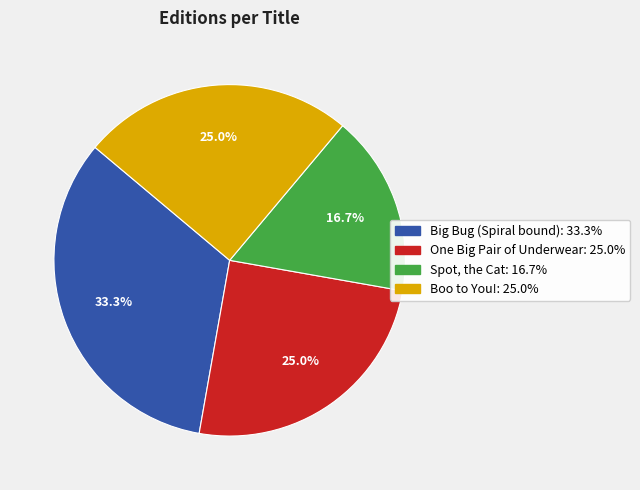

What percentage do Boo to You! and Big Bug (Spiral bound) together represent?

58.3%